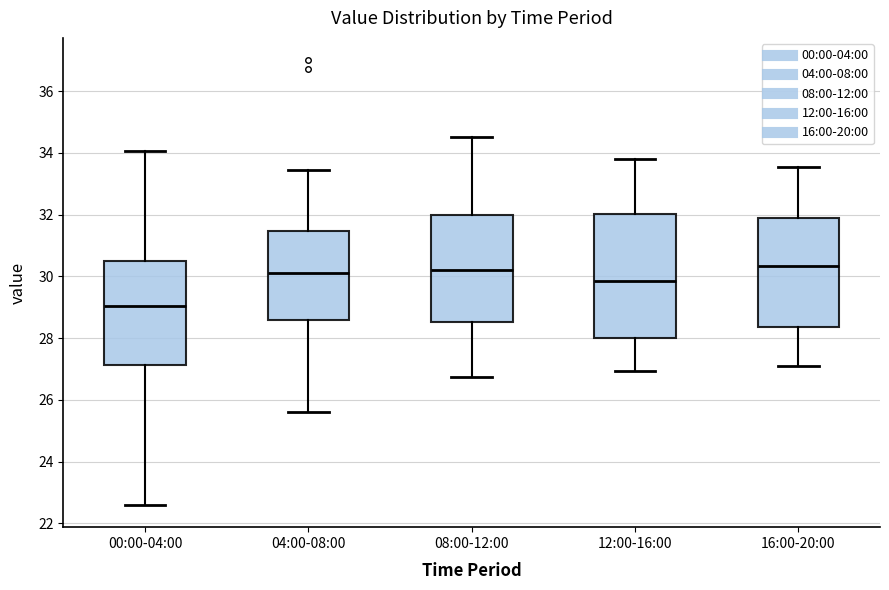

Reading left to right, transcribe this box plot: for each box, give where its median line is, the range the box spans, and where its two whiskers end, as read against the y-axis. The values are not printed on the chart, so give them approximately, as read against the axis.

00:00-04:00: median 29.0, box 27.2 to 30.4, whiskers 22.6 to 34.0
04:00-08:00: median 30.2, box 28.6 to 31.4, whiskers 25.6 to 33.4
08:00-12:00: median 30.2, box 28.6 to 32.0, whiskers 26.8 to 34.6
12:00-16:00: median 29.8, box 28.0 to 32.0, whiskers 27.0 to 33.8
16:00-20:00: median 30.4, box 28.4 to 32.0, whiskers 27.2 to 33.6